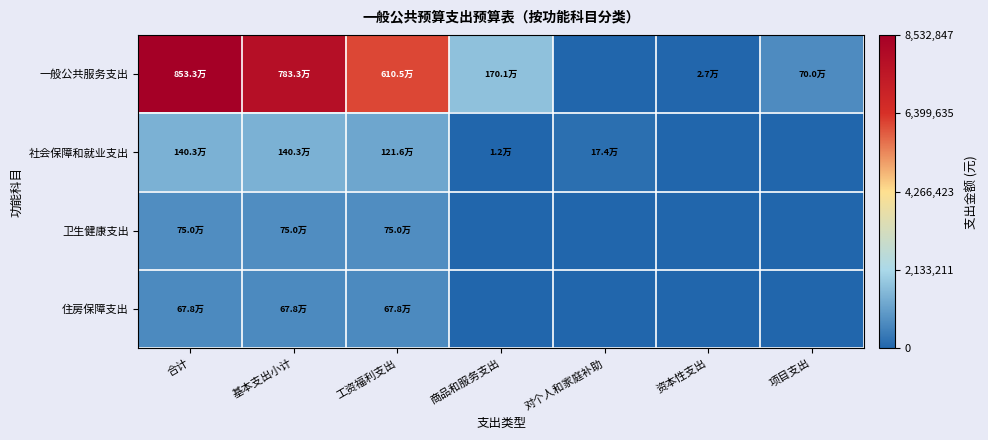

How many distinct data groups are displayed?

4